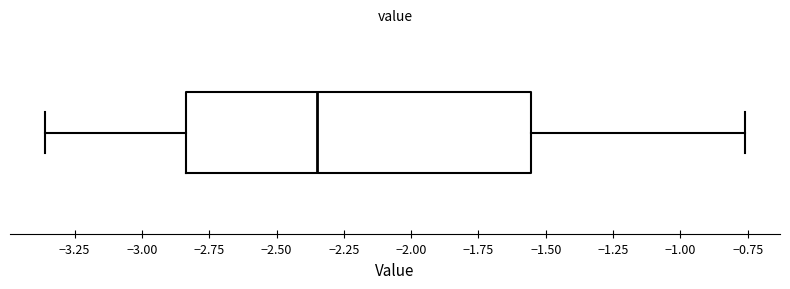

Where does the right whisker of the box end on the x-axis? The values are not printed on the chart, so give them approximately, as read against the axis.

-0.75